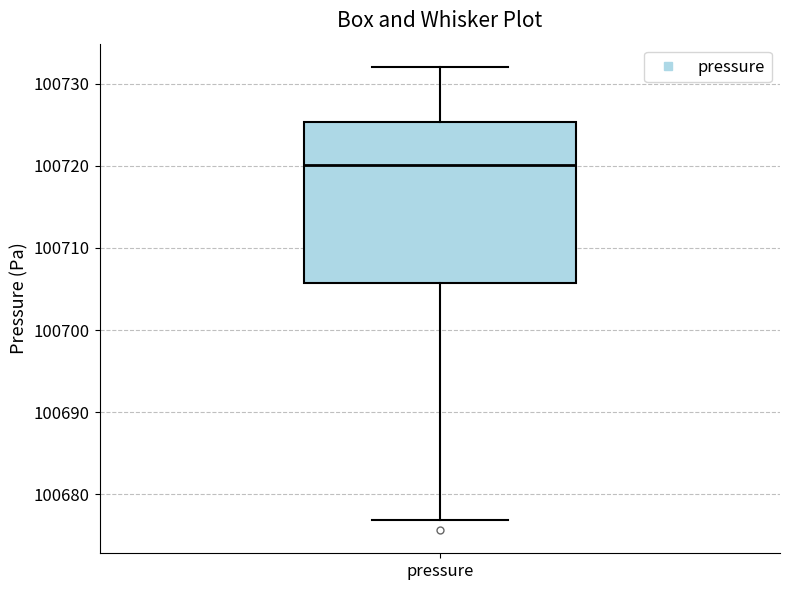

Where is the lower edge of the box for pressure on the y-axis? The values are not printed on the chart, so give them approximately, as read against the axis.

100706